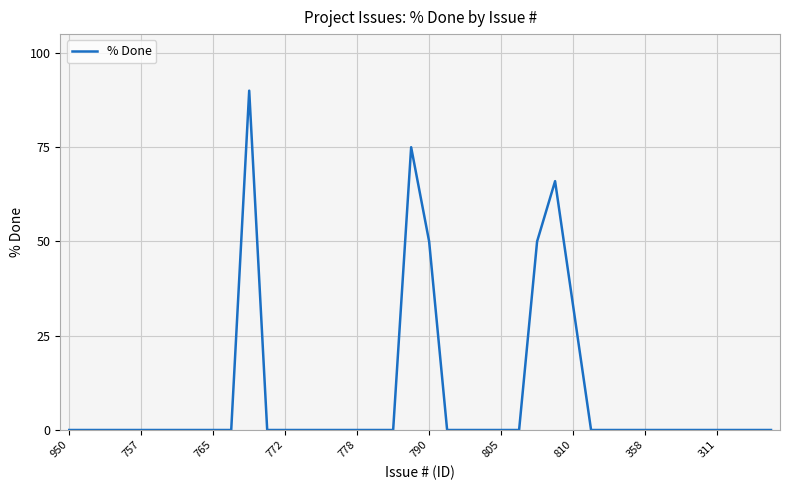

What is the greatest value displayed?

90